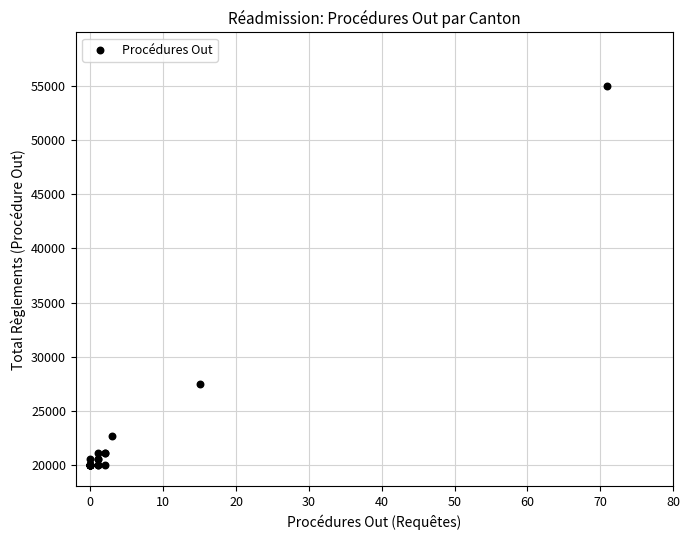

What Y value in the scatter plot is closest to 37500?

27424.2